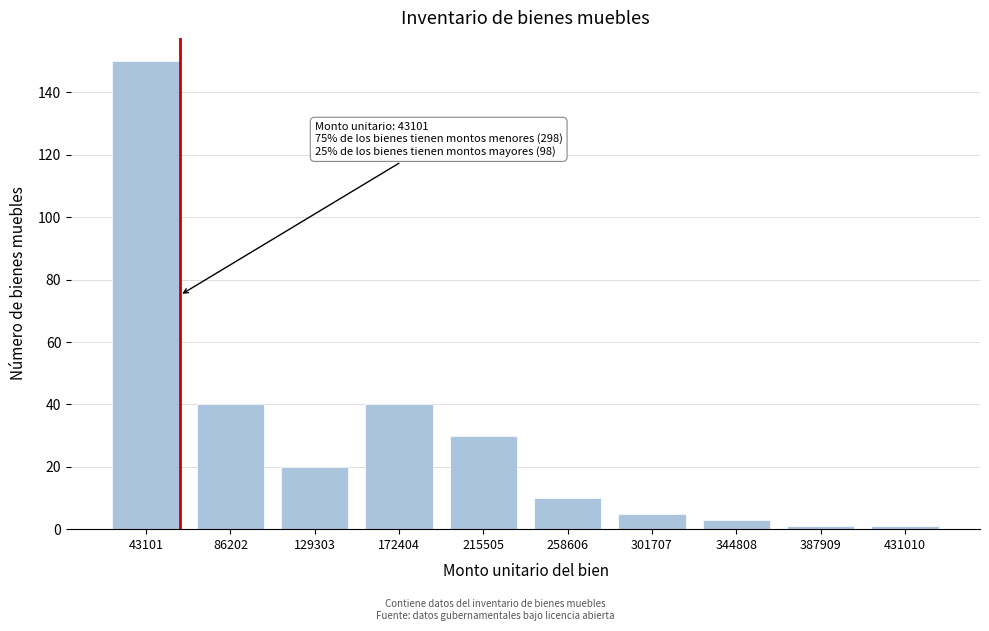

Reading right to left, list all the values displayed in this chart.

1	1	3	5	10	30	40	20	40	150